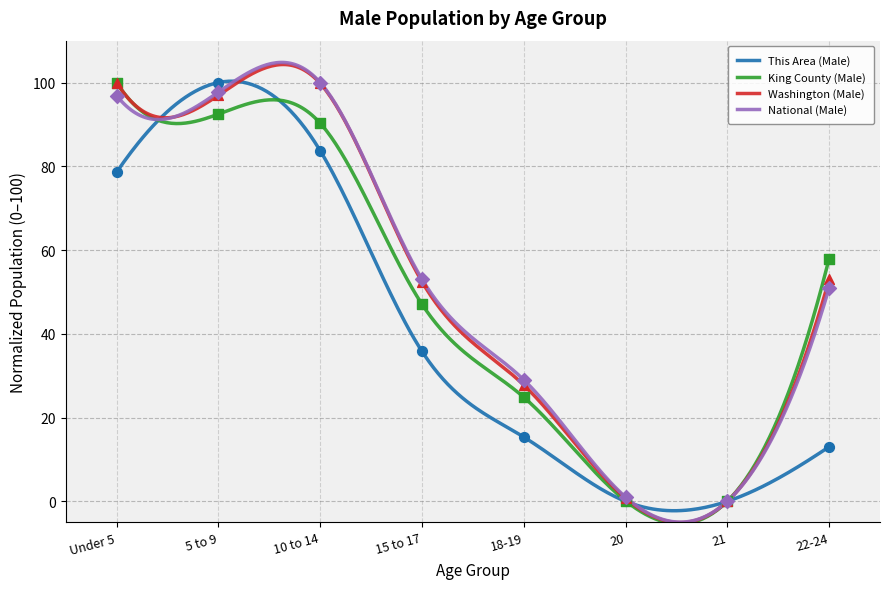

Which series reaches the minimum Y coordinate?

This Area (Male)